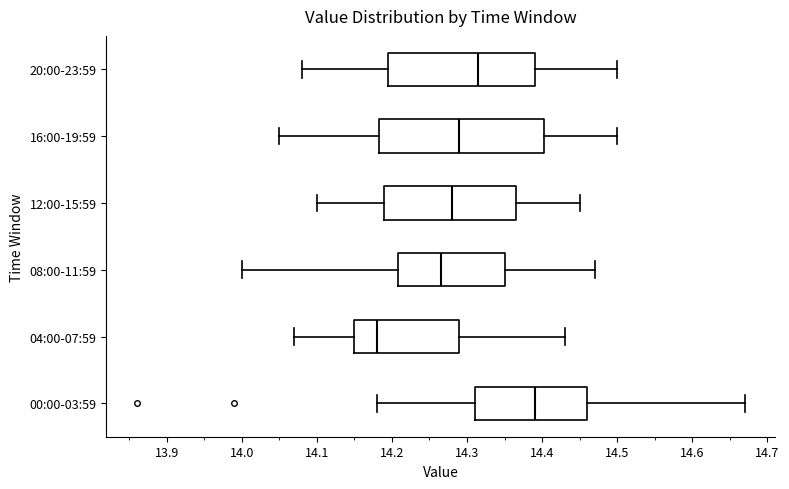

Where does the median line of the box for 08:00-11:59 sit on the x-axis? The values are not printed on the chart, so give them approximately, as read against the axis.

14.27